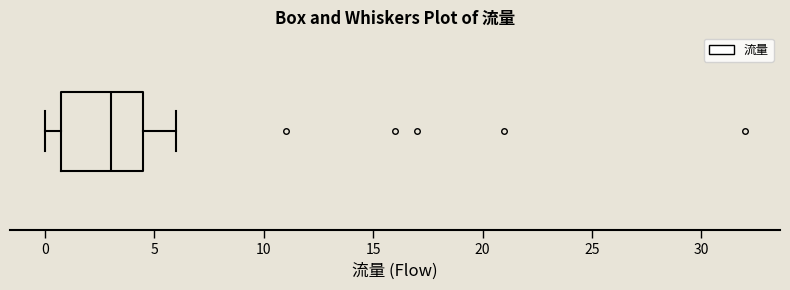

Transcribe this box plot: give where the median line is, the range the box spans, and where the two whiskers end, as read against the x-axis. The values are not printed on the chart, so give them approximately, as read against the axis.

median 3.0, box 1.0 to 4.5, whiskers 0.0 to 6.0